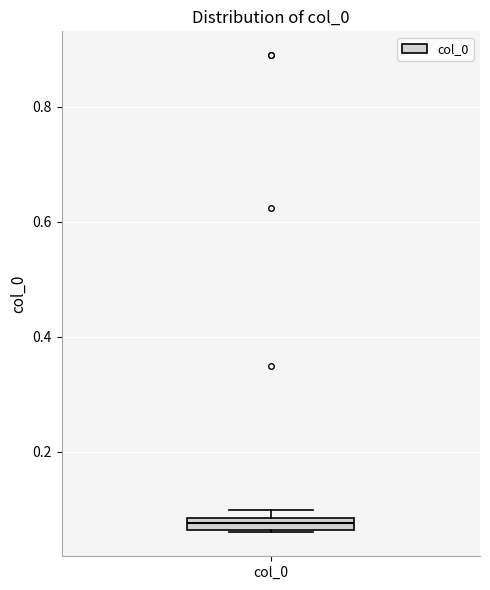

Where is the lower edge of the box for col_0 on the y-axis? The values are not printed on the chart, so give them approximately, as read against the axis.

0.06